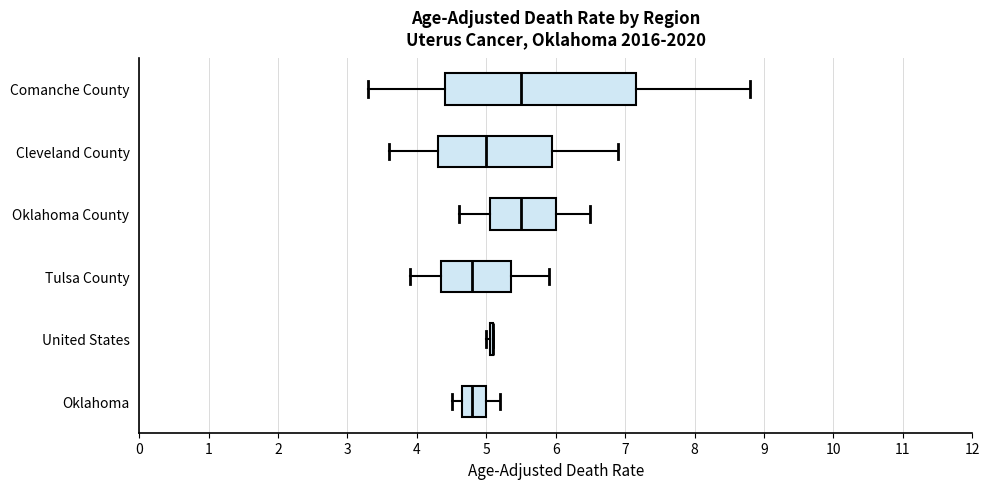

Reading bottom to top, read every box against the x-axis: the position of its median line, the range the box covers, and the ends of its whiskers. The values are not printed on the chart, so give them approximately, as read against the axis.

Oklahoma: median 4.8, box 4.7 to 5.0, whiskers 4.5 to 5.2
United States: box collapsed to a line at 5.1, whiskers 5.0 to 5.1
Tulsa County: median 4.8, box 4.4 to 5.4, whiskers 3.9 to 5.9
Oklahoma County: median 5.5, box 5.1 to 6.0, whiskers 4.6 to 6.5
Cleveland County: median 5.0, box 4.3 to 6.0, whiskers 3.6 to 6.9
Comanche County: median 5.5, box 4.4 to 7.2, whiskers 3.3 to 8.8